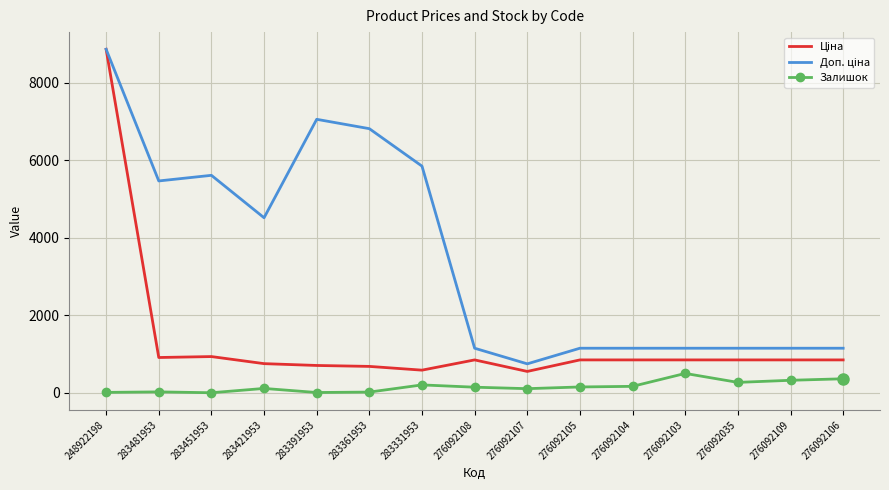

What is the total value across all series at 276092103?

2498.2